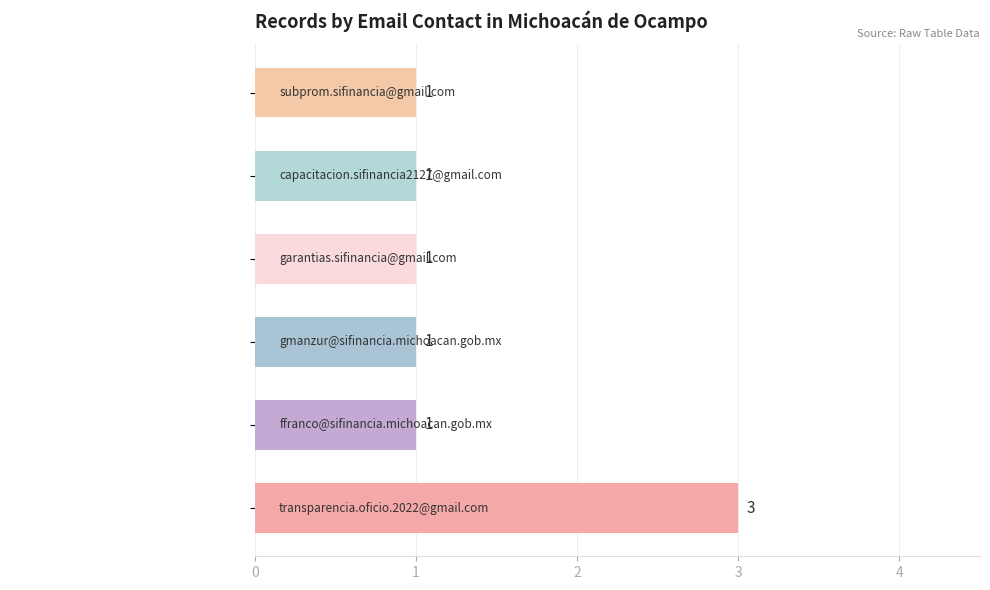

True or false: the data shows 1 at gmanzur@sifinancia.michoacan.gob.mx.

True